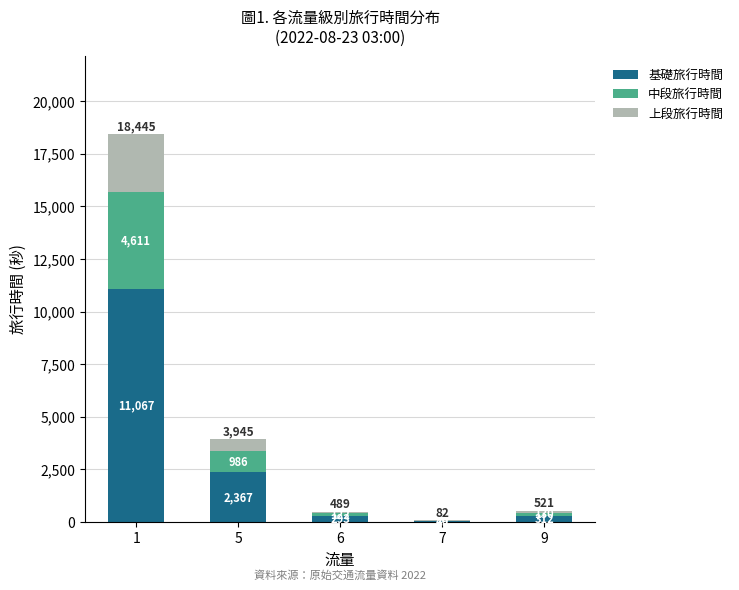

Is it true that 基礎旅行時間 equals 293 at 6?

True